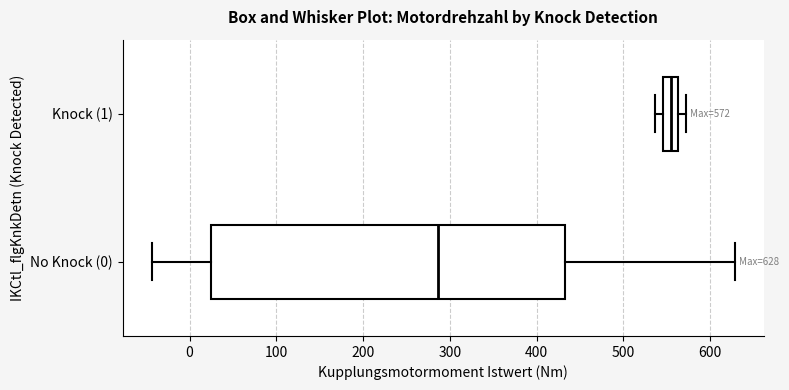

Which box's median line is the furthest to the left?

No Knock (0)